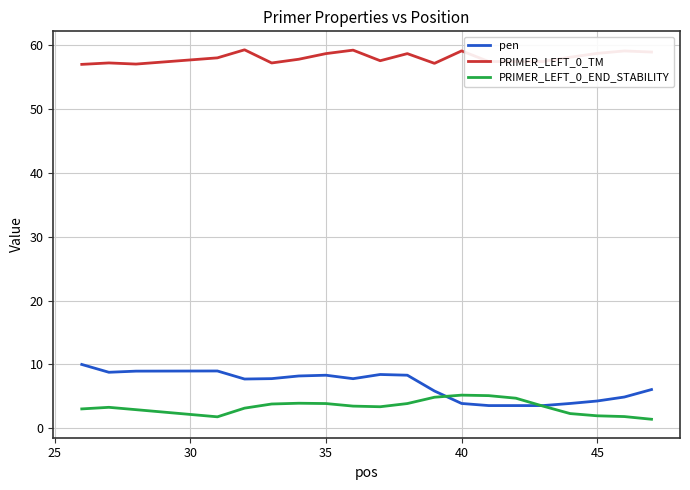

What is the smallest value displayed?

1.4